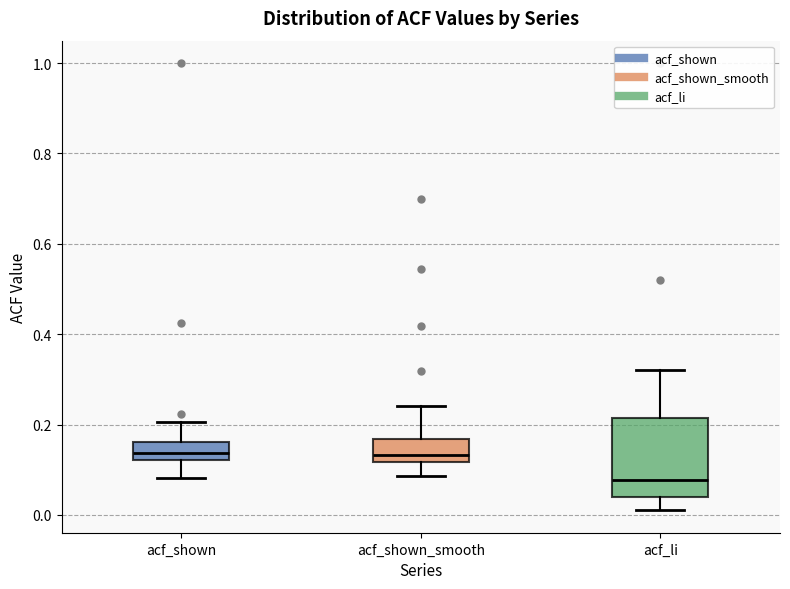

Which box's median line is the lowest?

acf_li